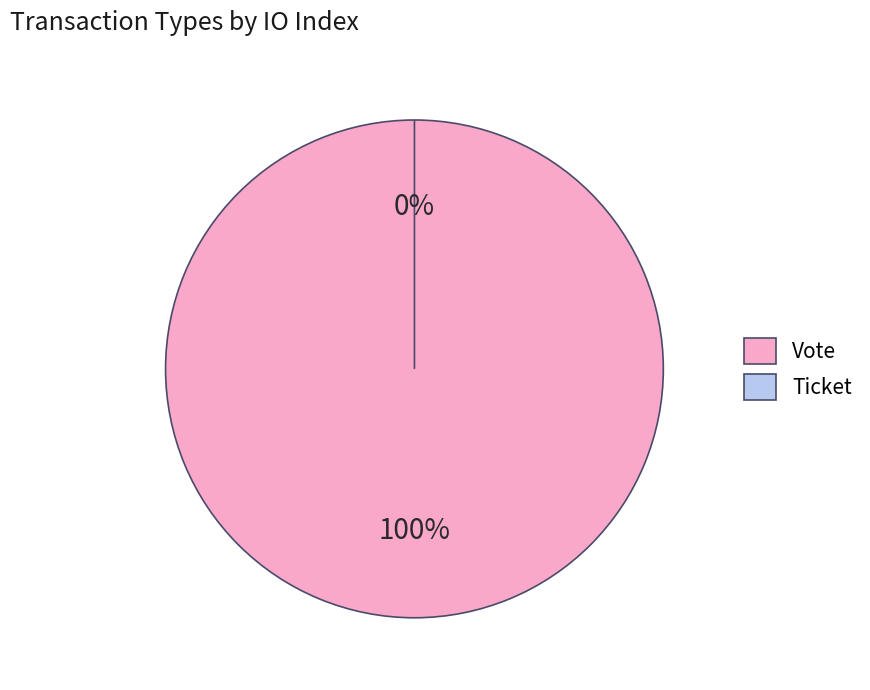

What is the change in value from Vote to Ticket?

-1